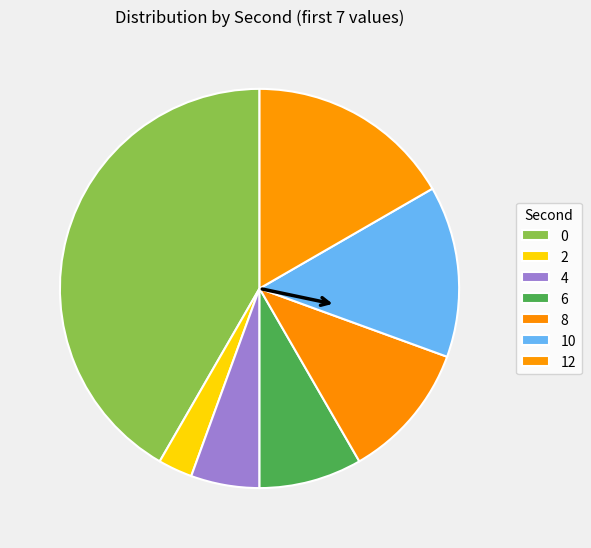

Combined, do 6 and 8 account for over 50%?

No